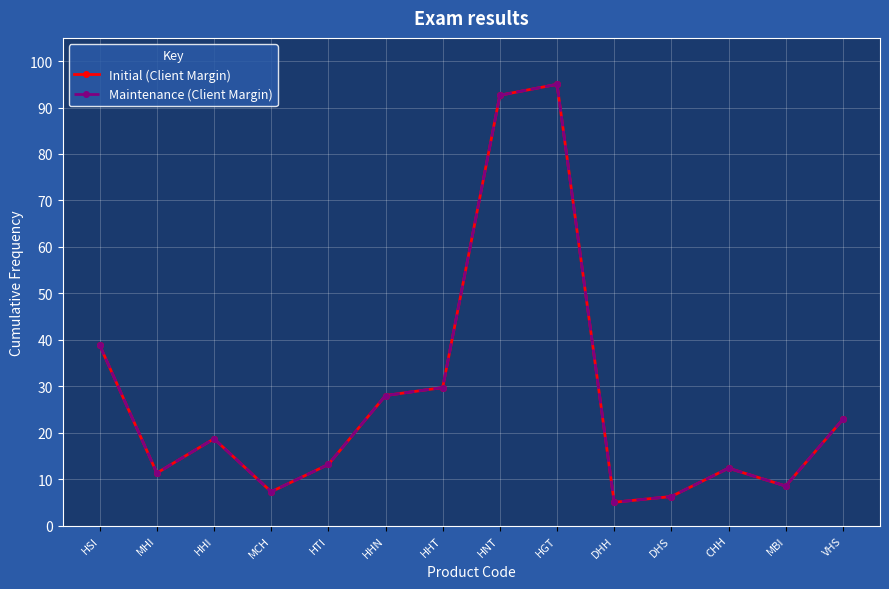

Reading left to right, list all the values displayed in this chart.

Initial (Client Margin): HSI=38.8	MHI=11.3	HHI=18.7	MCH=7.3	HTI=13.1	HHN=28.0	HHT=29.7	HNT=92.6	HGT=95.0	DHH=5.0	DHS=6.2	CHH=12.3	MBI=8.5	VHS=22.9
Maintenance (Client Margin): HSI=38.8	MHI=11.3	HHI=18.7	MCH=7.3	HTI=13.1	HHN=28.0	HHT=29.7	HNT=92.6	HGT=95.0	DHH=5.0	DHS=6.2	CHH=12.3	MBI=8.5	VHS=22.9